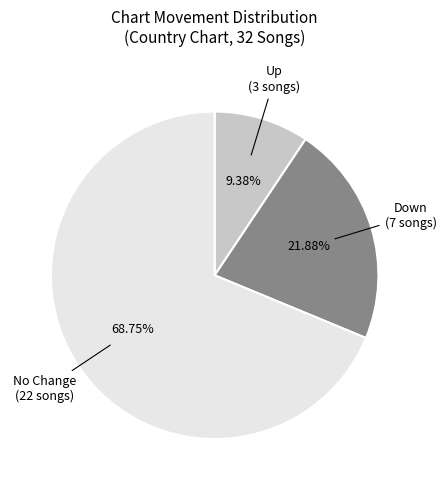

Is there a majority slice in this chart?

Yes